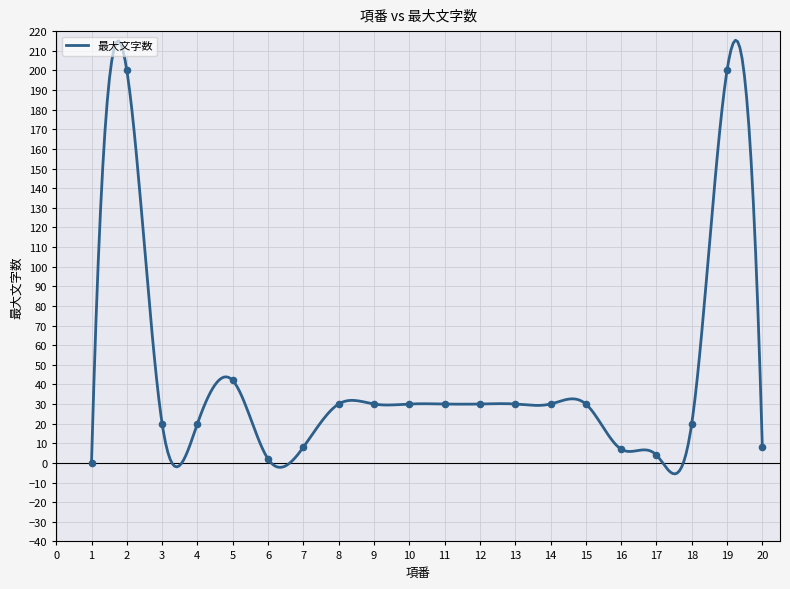

Between 6 and 9, which is larger?

9